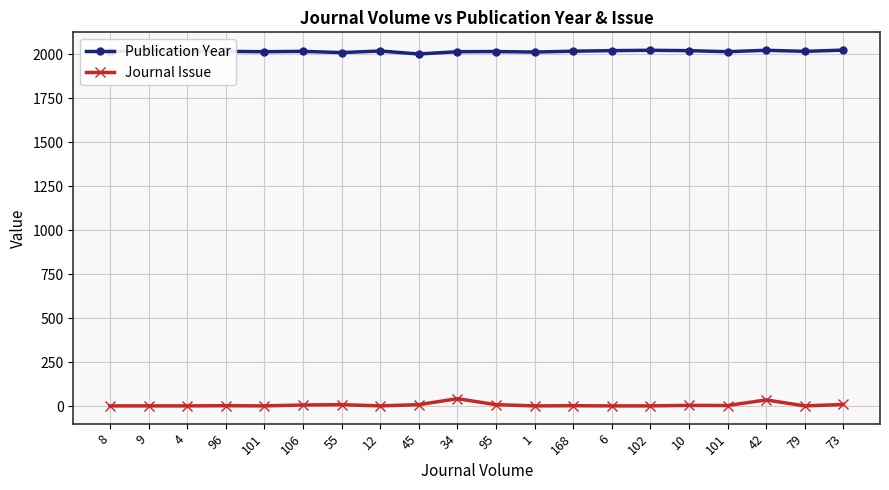

The value of Journal Issue at 101 is 2. True or false?

False